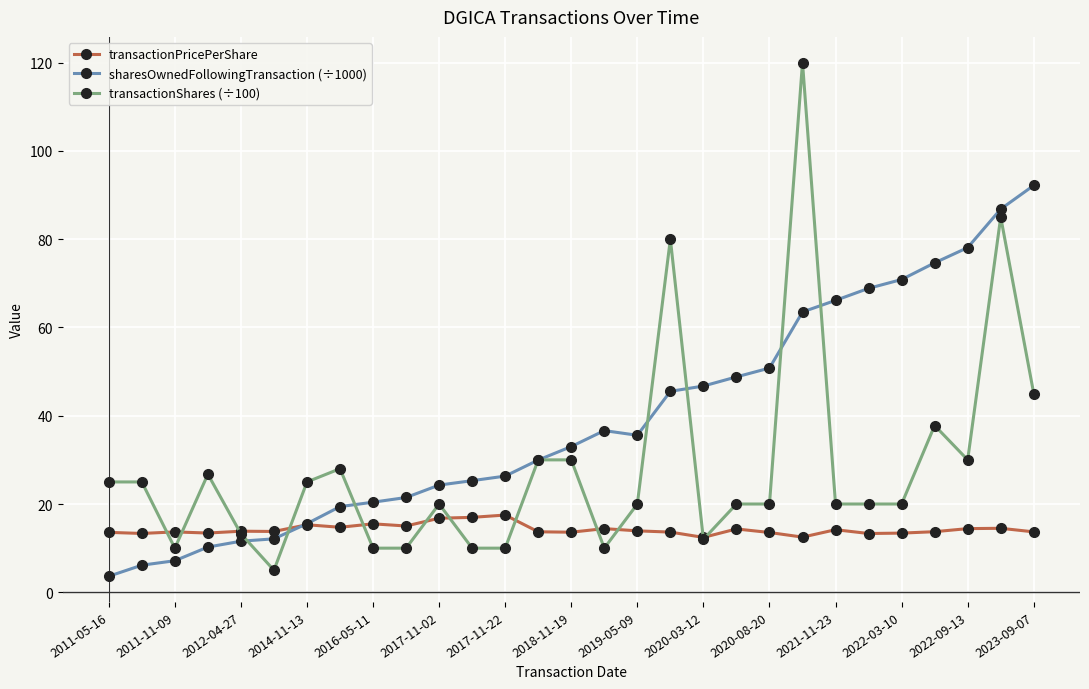

Which series has the largest total across all categories?

sharesOwnedFollowingTransaction (÷1000)